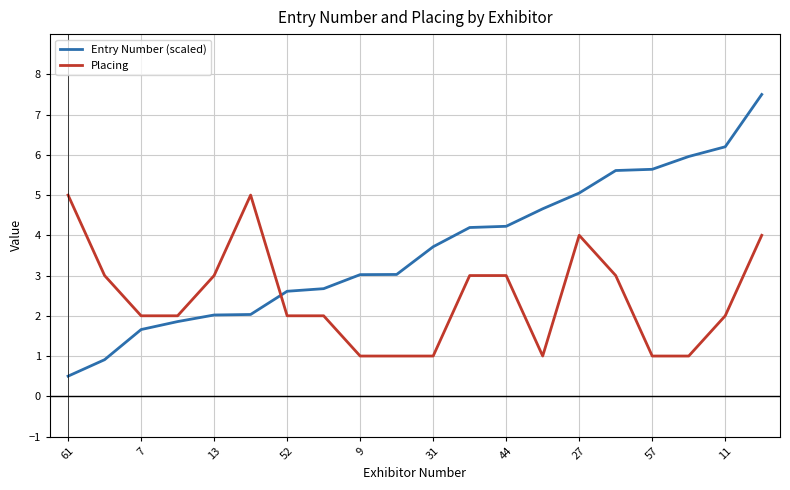

Which series has the largest total across all categories?

Entry Number (scaled)